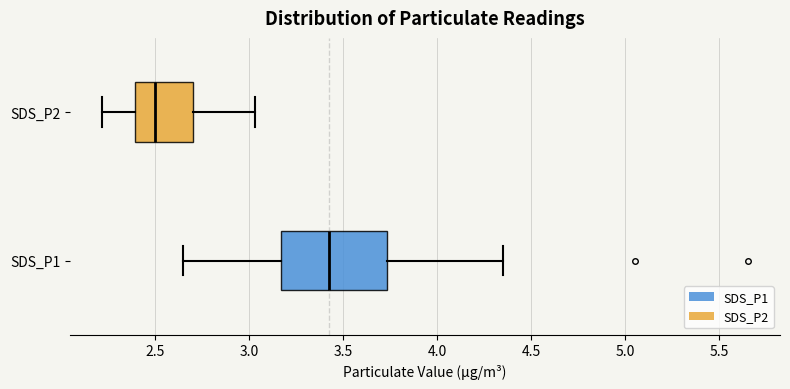

Which box is the widest, from its left edge to its right edge?

SDS_P1